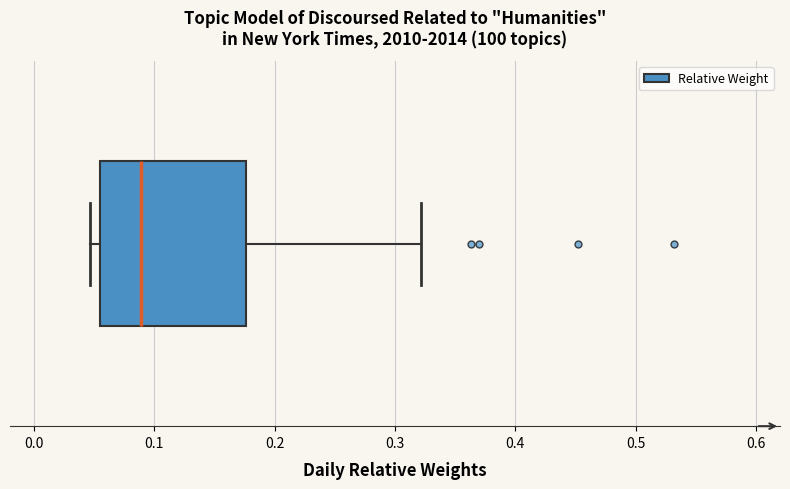

Read this box plot against the x-axis: the position of the median line, the range covered by the box, and the ends of both whiskers. The values are not printed on the chart, so give them approximately, as read against the axis.

median 0.09, box 0.05 to 0.18, whiskers 0.05 (just left of the box's left edge) to 0.32